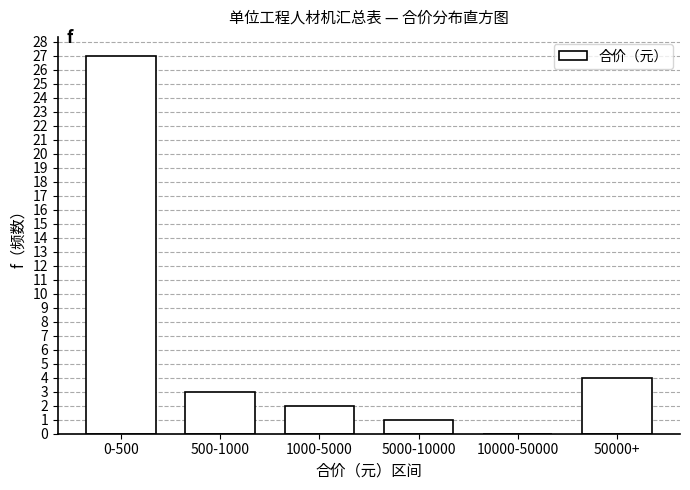

Reading left to right, what are all the values shown in this chart?

0-500=27	500-1000=3	1000-5000=2	5000-10000=1	10000-50000=0	50000+=4